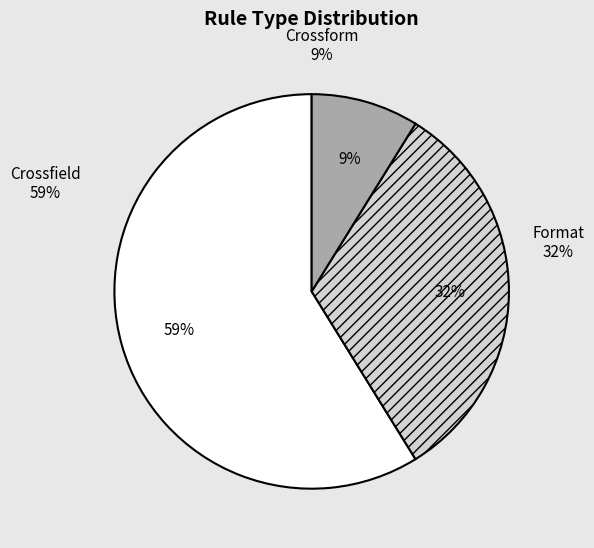

Count the number of slices in the pie.

3